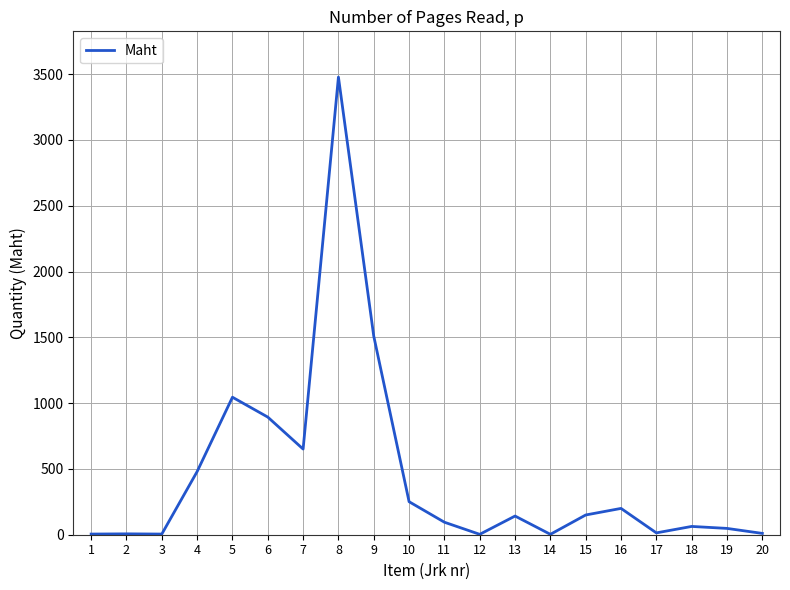

The value at 14 is 3.0. True or false?

True